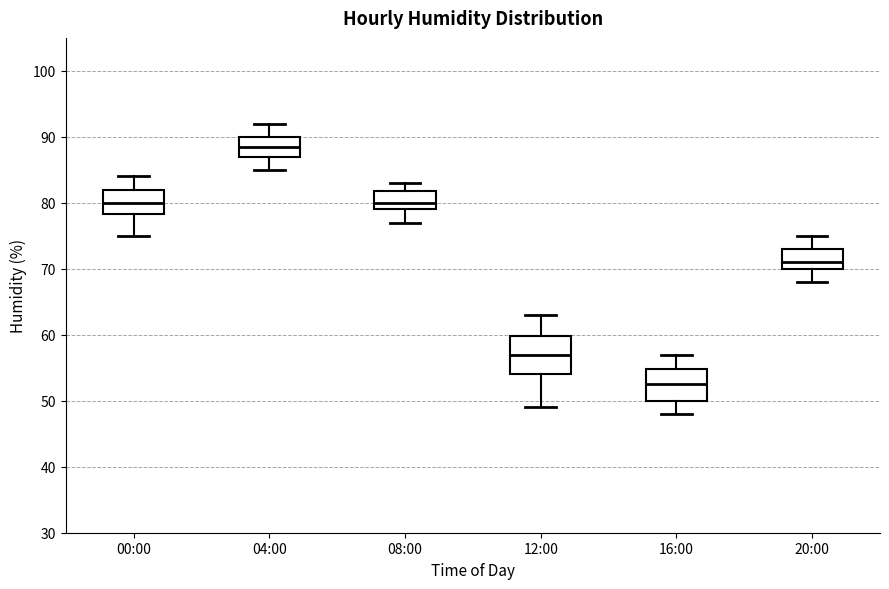

Reading left to right, read every box against the y-axis: the position of its median line, the range the box covers, and the ends of its whiskers. The values are not printed on the chart, so give them approximately, as read against the axis.

00:00: median 80, box 78 to 82, whiskers 75 to 84
04:00: median 89, box 87 to 90, whiskers 85 to 92
08:00: median 80, box 79 to 82, whiskers 77 to 83
12:00: median 57, box 54 to 60, whiskers 49 to 63
16:00: median 53, box 50 to 55, whiskers 48 to 57
20:00: median 71, box 70 to 73, whiskers 68 to 75